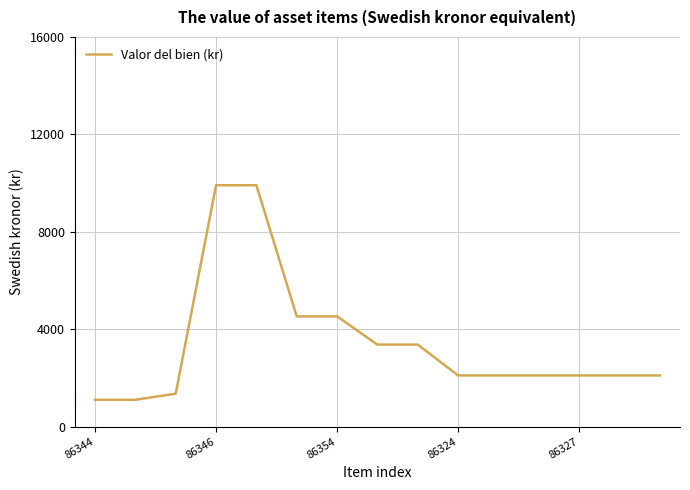

What is the difference between the maximum and minimum values?

8810.0